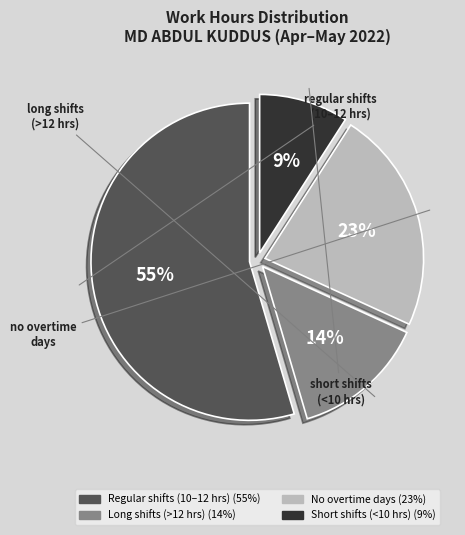

Is there a majority slice in this chart?

Yes